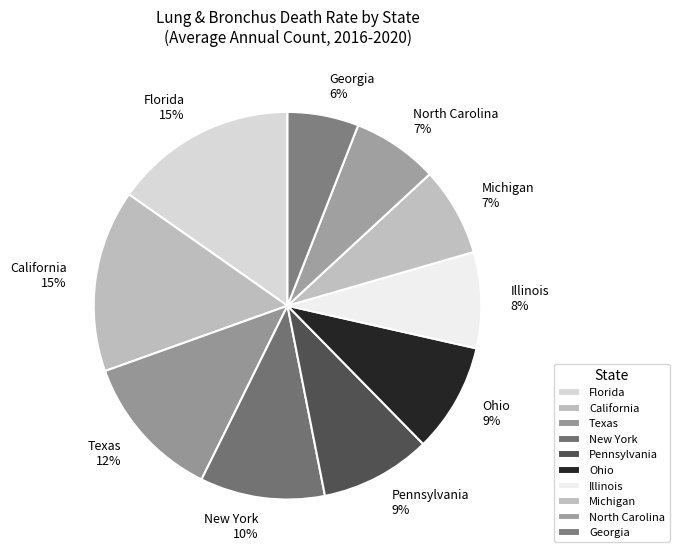

Which has a higher value, Texas or North Carolina?

Texas